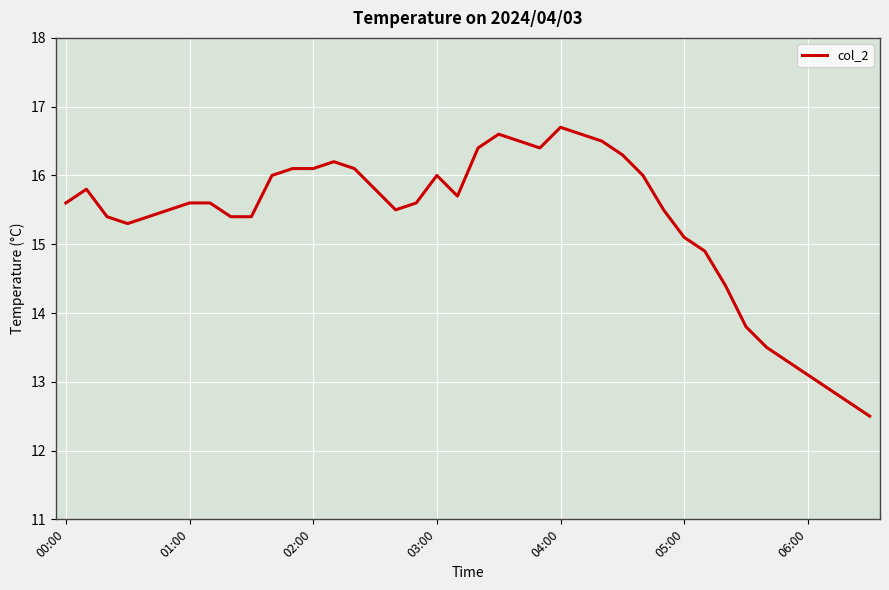

What is the difference between the maximum and minimum values?

4.2